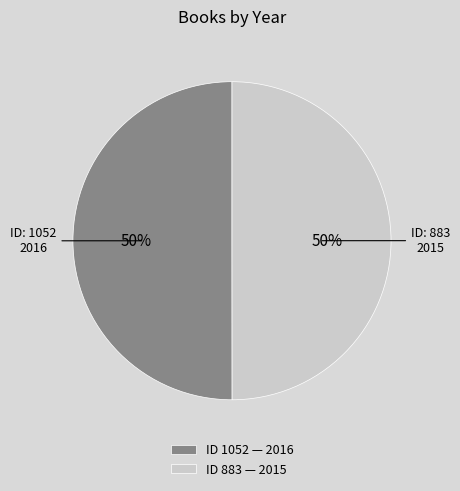

To the nearest percent, what portion does ID 1052 — 2016 represent?

50%